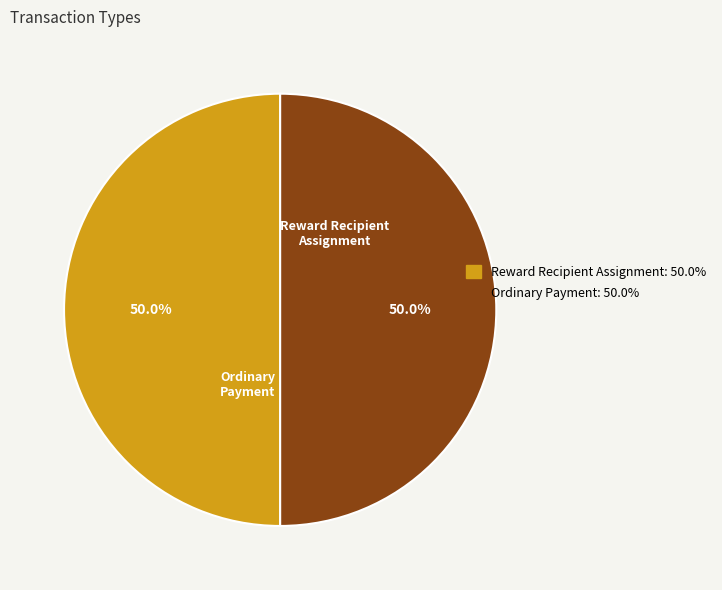

Approximately how many times larger is the value at Ordinary Payment compared to Reward Recipient Assignment?

1.0